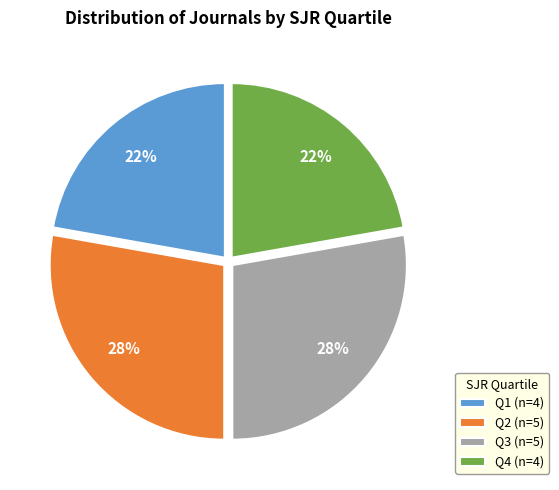

To the nearest percent, what portion does Q4 represent?

22%